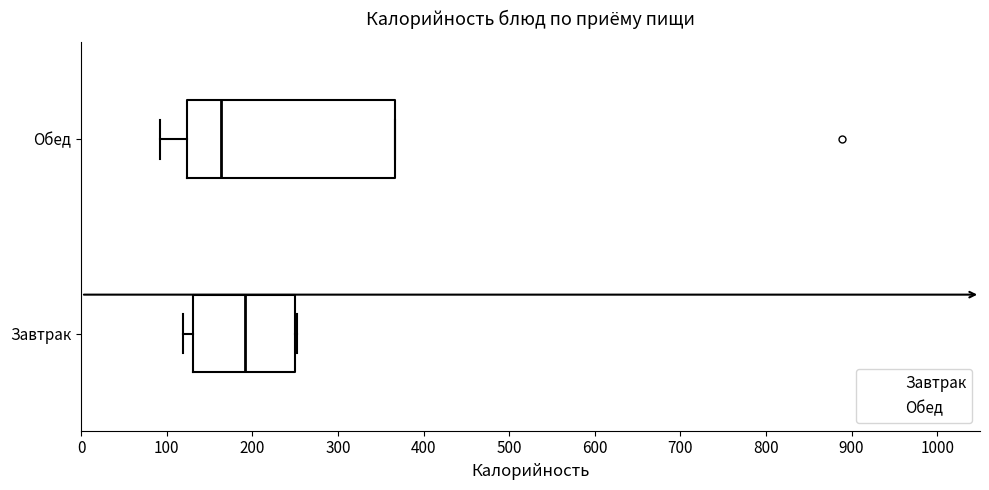

Which box has the furthest to the left median line?

Обед